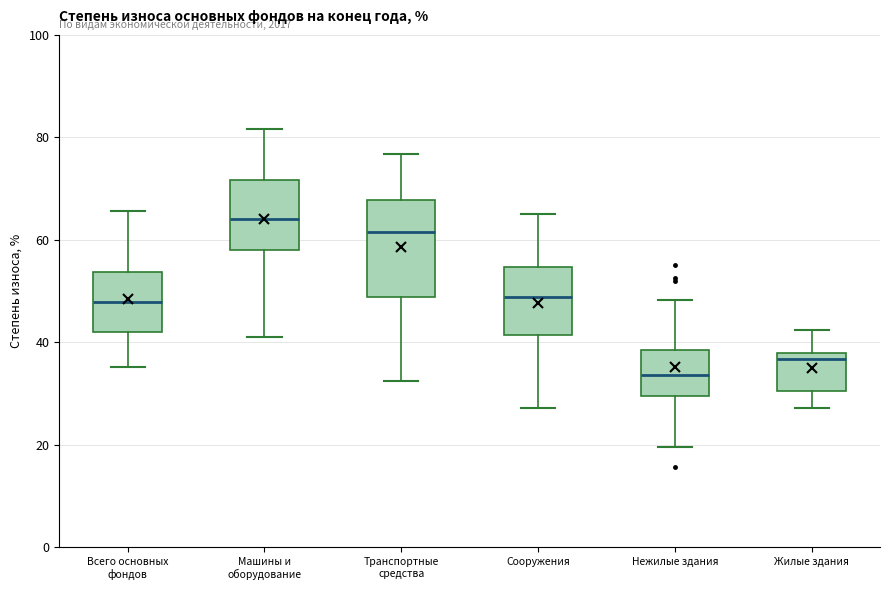

Where does the upper whisker of the box for Жилые здания end on the y-axis? The values are not printed on the chart, so give them approximately, as read against the axis.

42